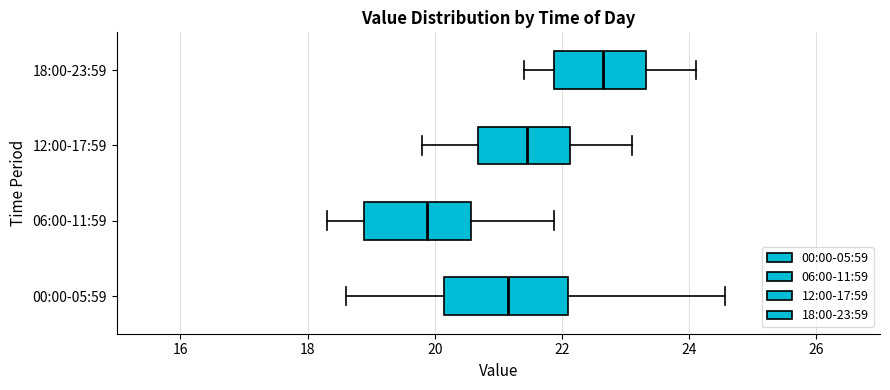

Where is the right edge of the box for 18:00-23:59 on the x-axis? The values are not printed on the chart, so give them approximately, as read against the axis.

23.4